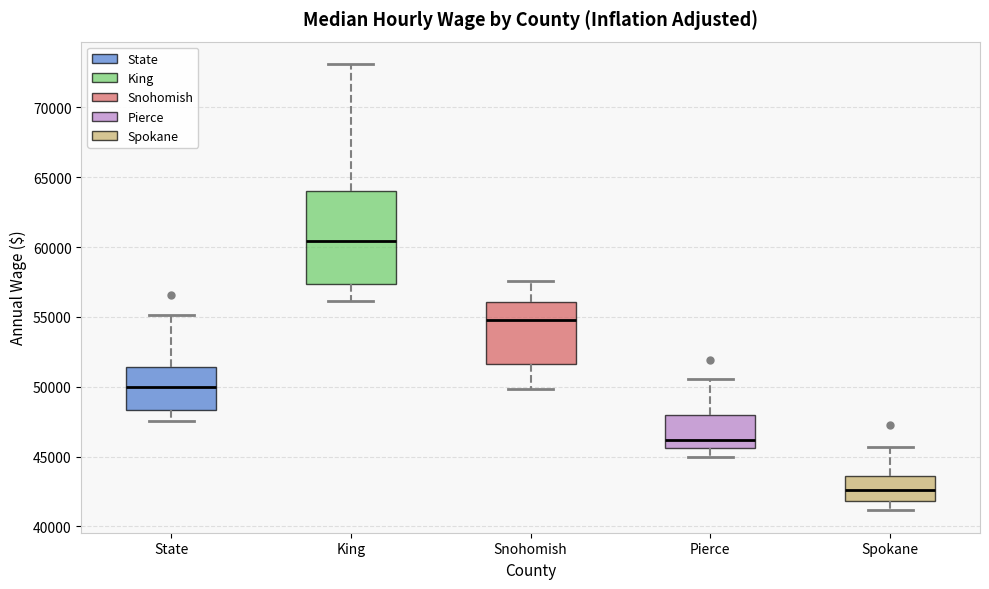

Where is the upper edge of the box for State on the y-axis? The values are not printed on the chart, so give them approximately, as read against the axis.

51500